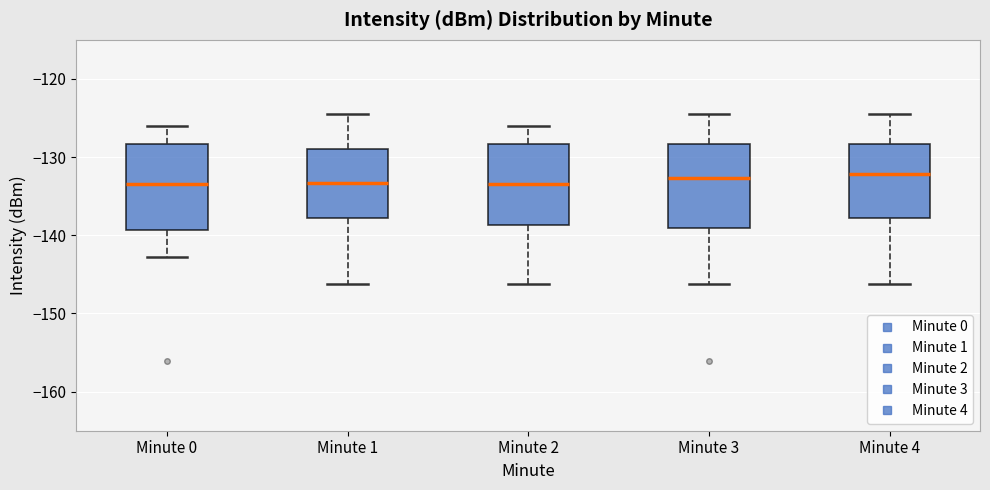

Where does the upper whisker of the box for Minute 4 end on the y-axis? The values are not printed on the chart, so give them approximately, as read against the axis.

-125